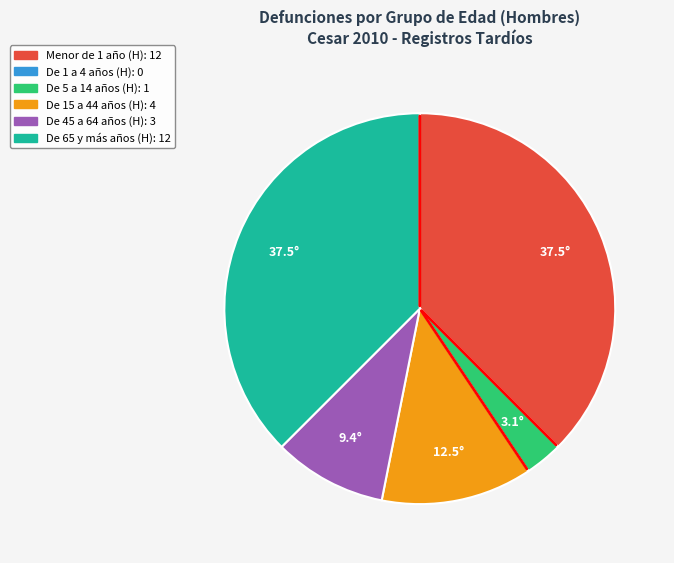

Is there any slice that represents more than half of the pie?

No